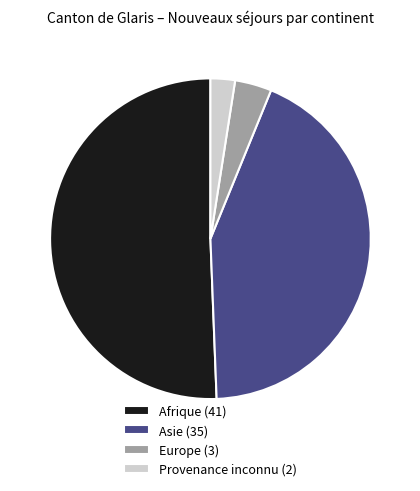

Rank the categories by value from highest to lowest.

Afrique (41), Asie (35), Europe (3), Provenance inconnu (2)